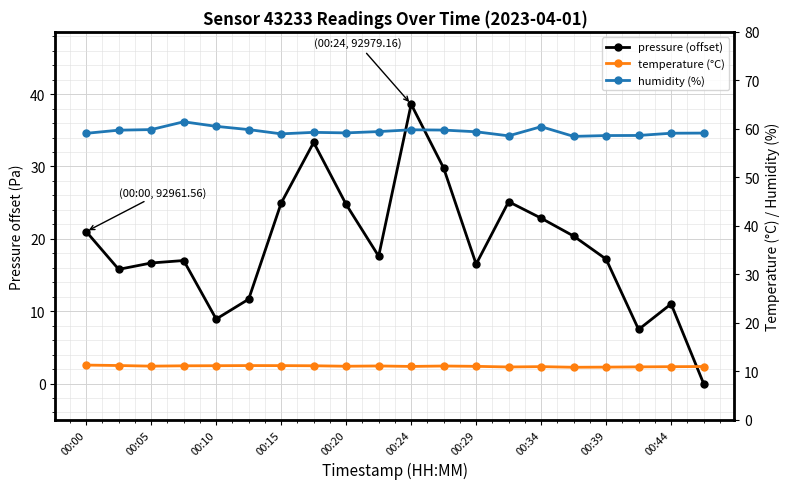

What are all the series names shown in the legend?

pressure (offset), temperature (°C), humidity (%)